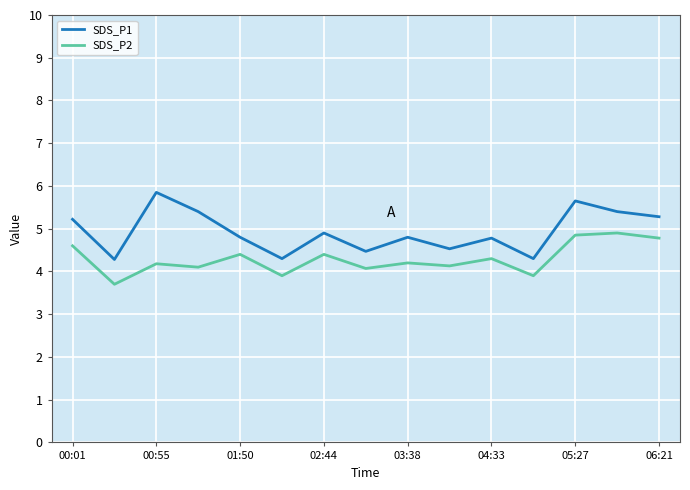

Which series has the largest total across all categories?

SDS_P1